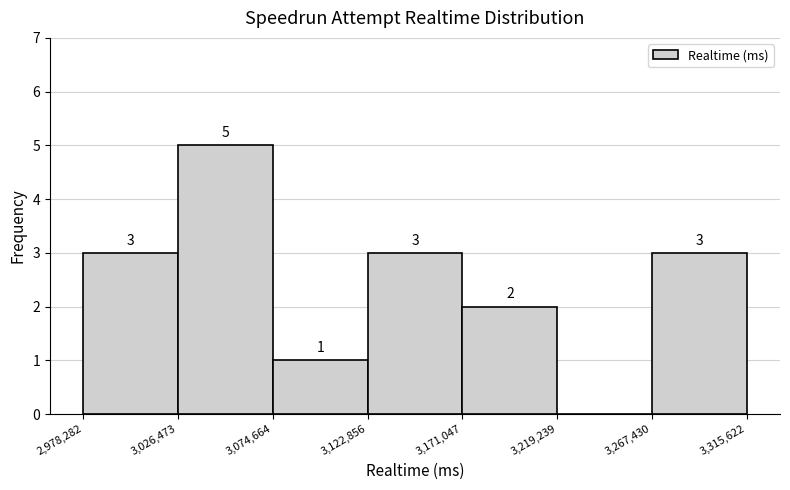

Over which range of the x-axis is the bar tallest?

3,026,473 to 3,074,664